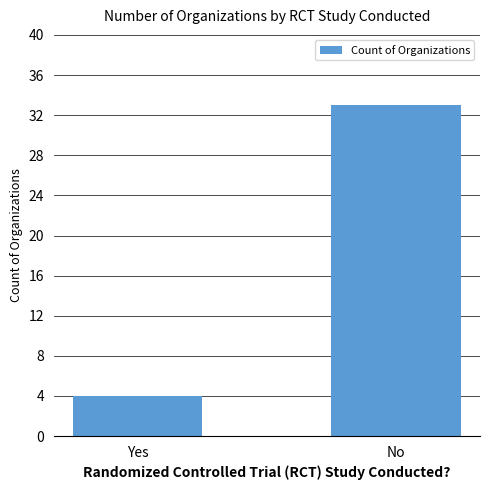

How many data points are less than 33?

1